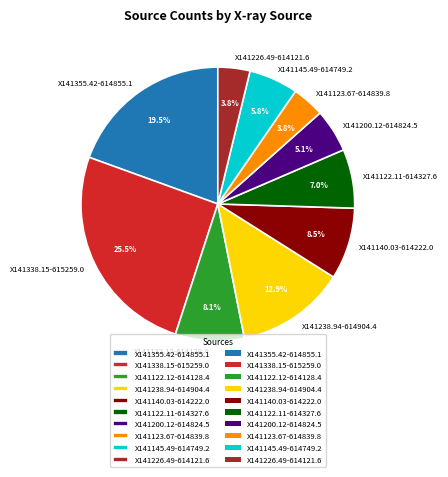

What percentage is the X141123.67-614839.8 slice, to the nearest percent?

4%